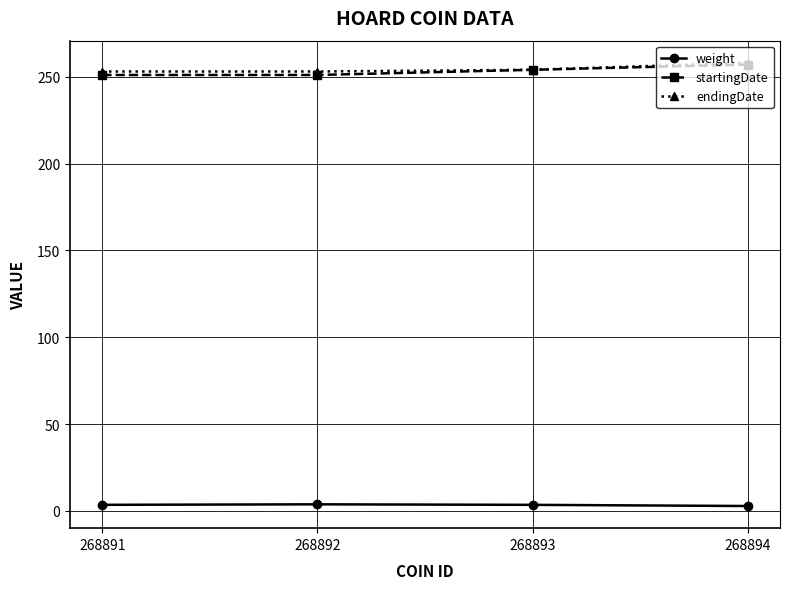

How many lines are shown in the chart?

3